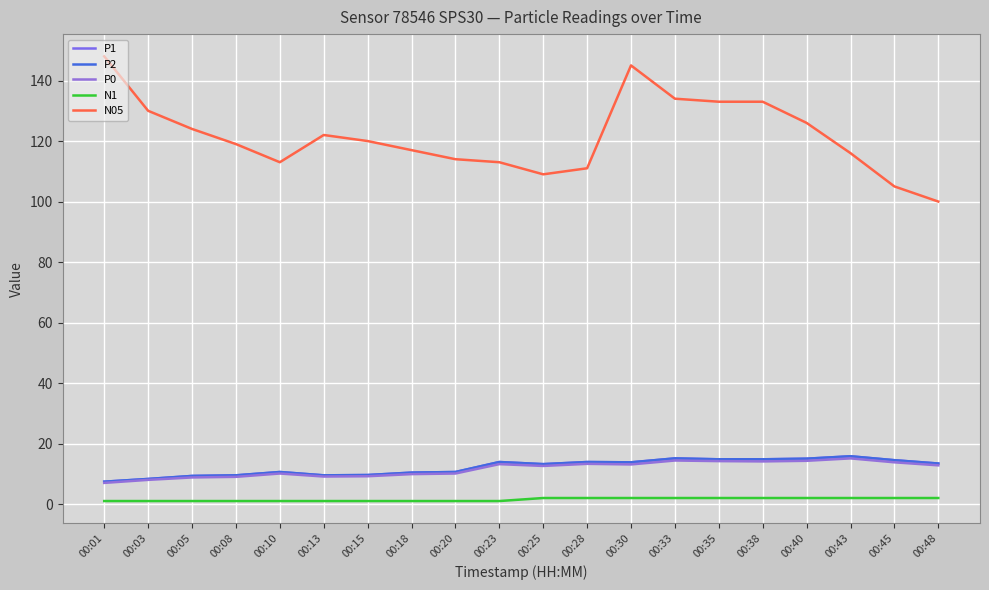

True or false: N1 and P0 intersect in this chart.

False